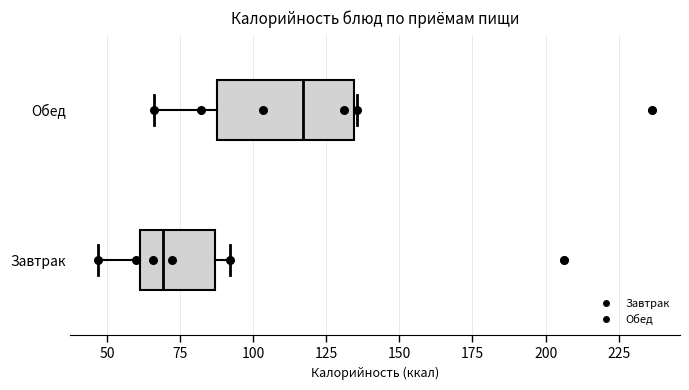

Which box is the widest, from its left edge to its right edge?

Обед